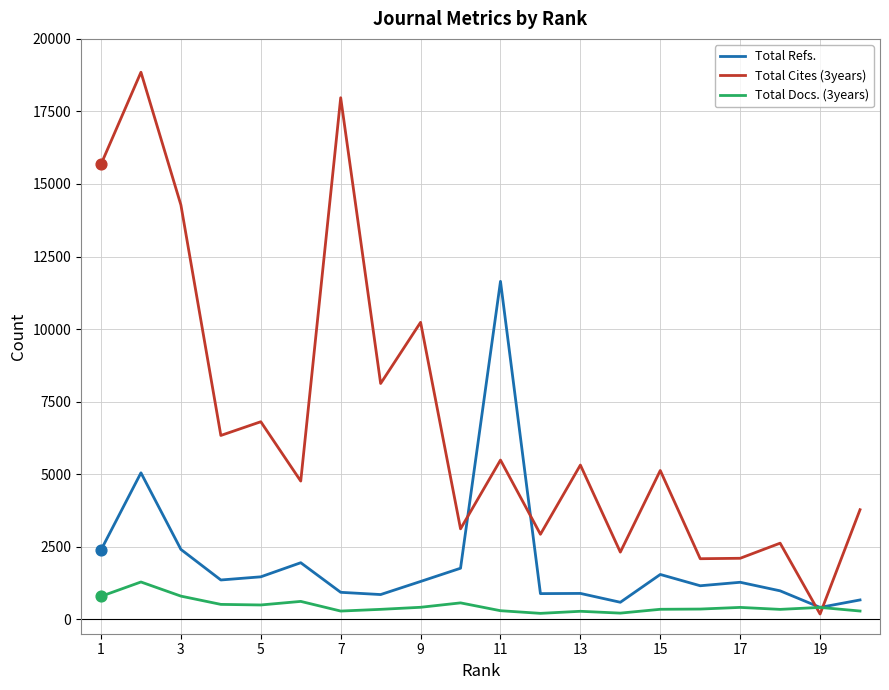

At how many categories does at least one series exceed 3376?

13